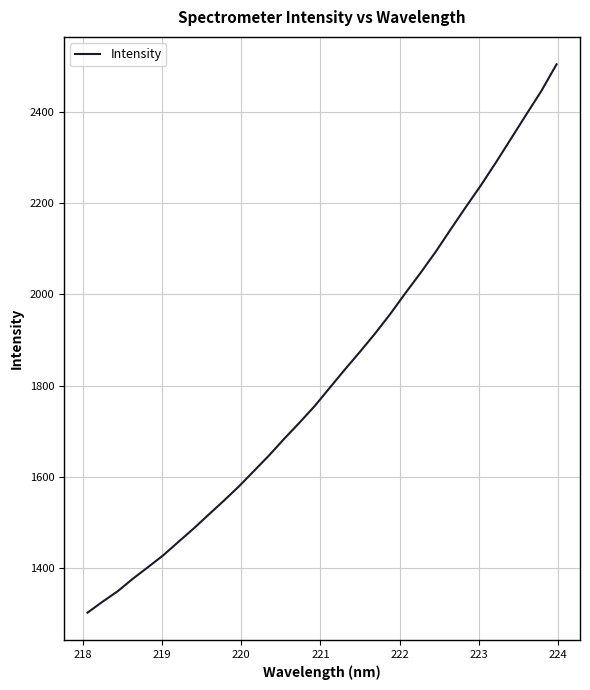

What is the average value?

1820.6